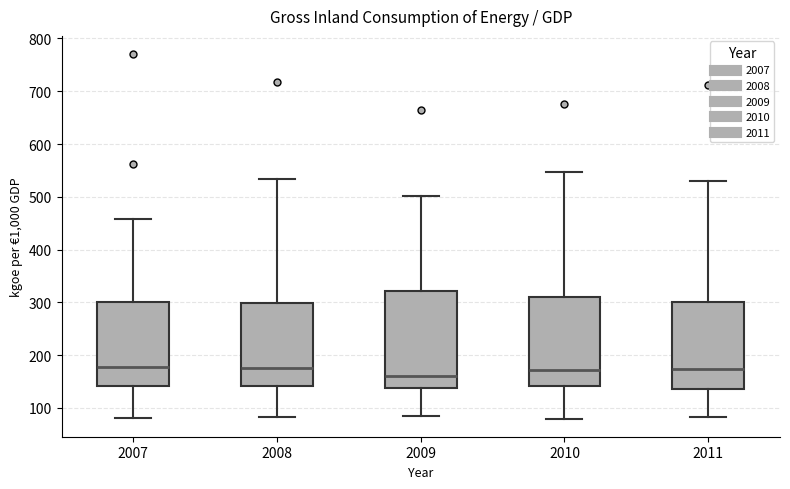

Reading left to right, read every box against the y-axis: the position of its median line, the range the box covers, and the ends of its whiskers. The values are not printed on the chart, so give them approximately, as read against the axis.

2007: median 180, box 140 to 300, whiskers 80 to 460
2008: median 180, box 140 to 300, whiskers 80 to 530
2009: median 160, box 140 to 320, whiskers 80 to 500
2010: median 170, box 140 to 310, whiskers 80 to 550
2011: median 170, box 140 to 300, whiskers 80 to 530